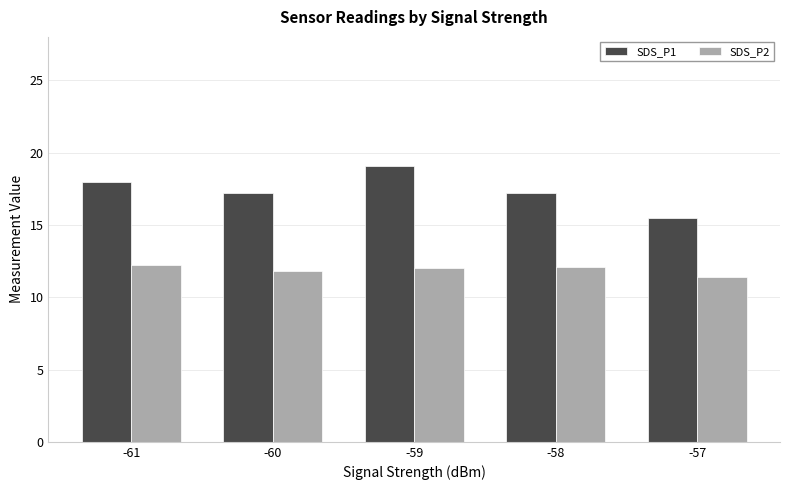

Is it true that SDS_P2 equals 12.0 at -59?

True